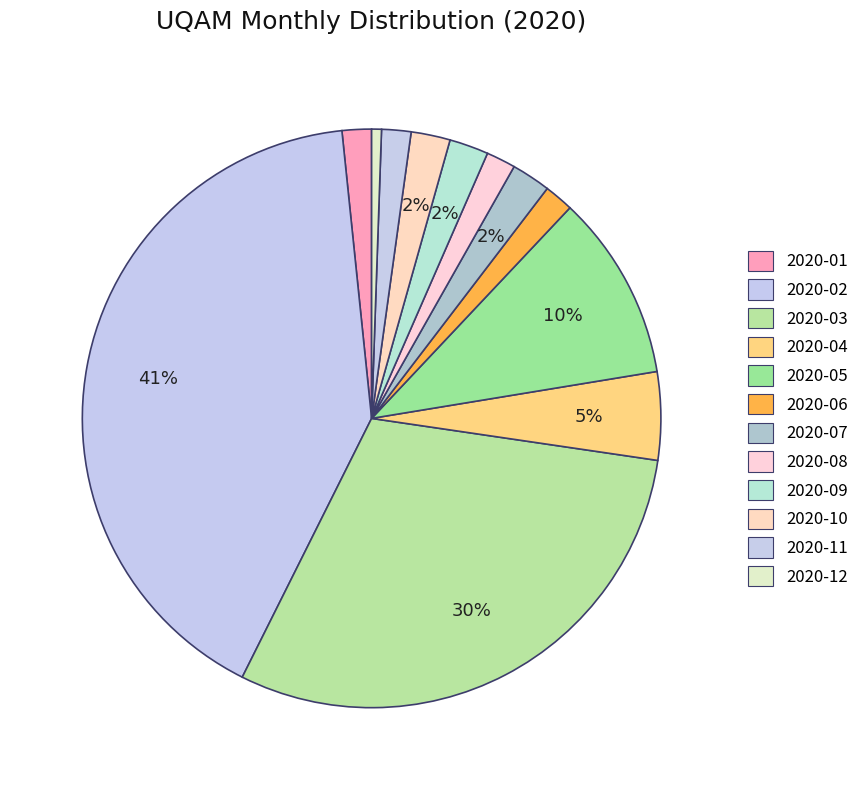

How many segments does this pie chart have?

12